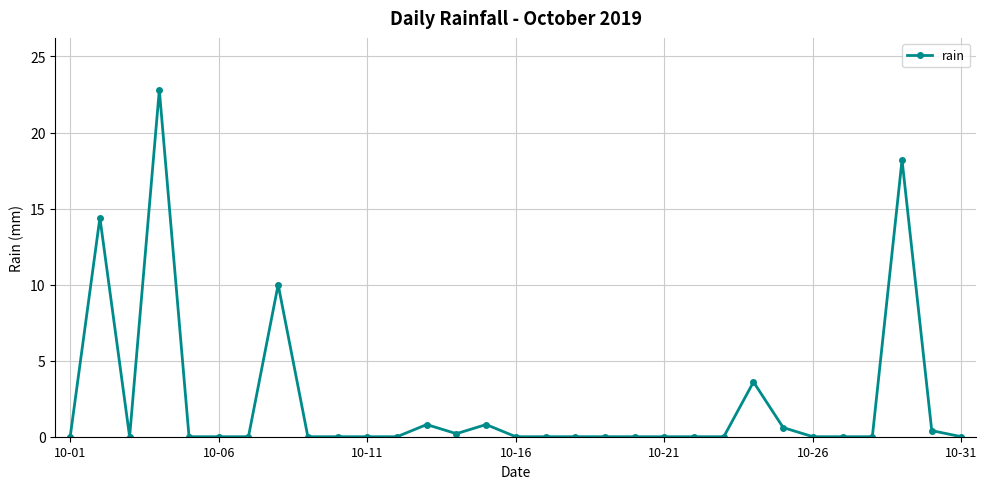

What is the value of the 8th point from the left?

10.0